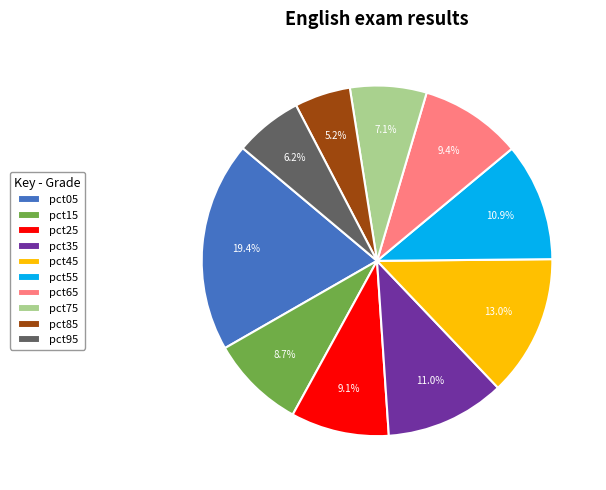

Which has a higher value, pct75 or pct65?

pct65